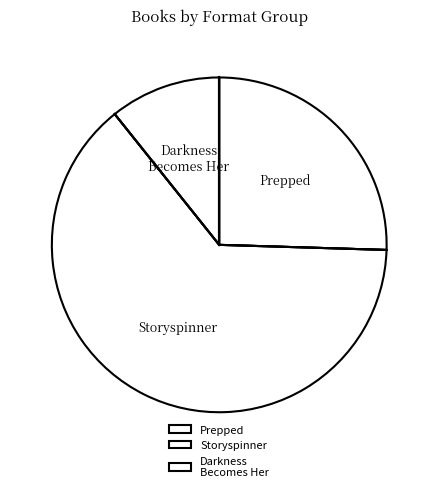

Between Darkness Becomes Her and Storyspinner, which is larger?

Storyspinner